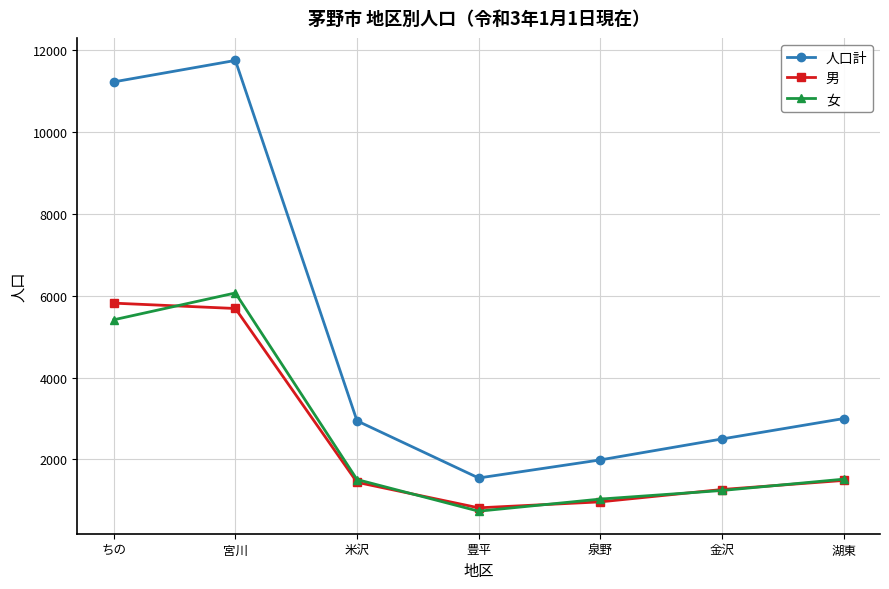

What position from the right is 米沢?

5